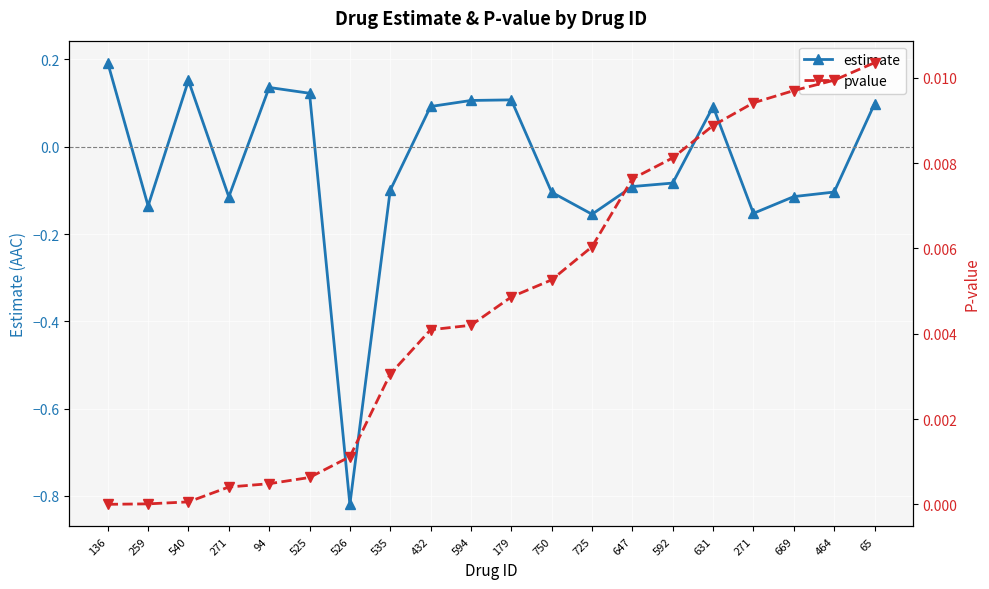

Between 259 and 631, which is larger?

631